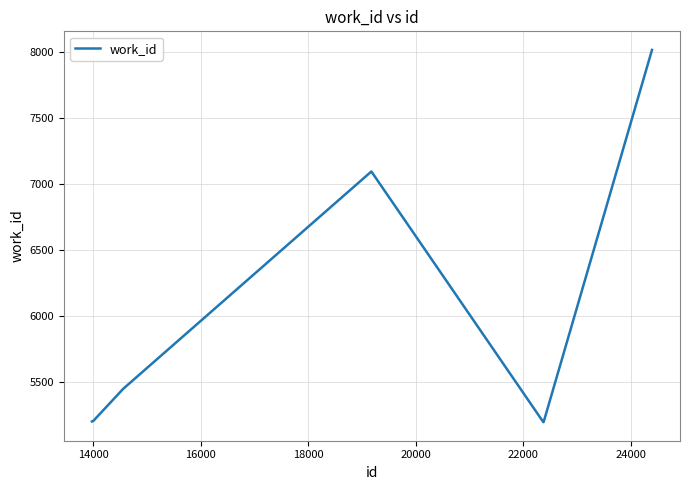

What is the maximum value shown in the chart?

8017